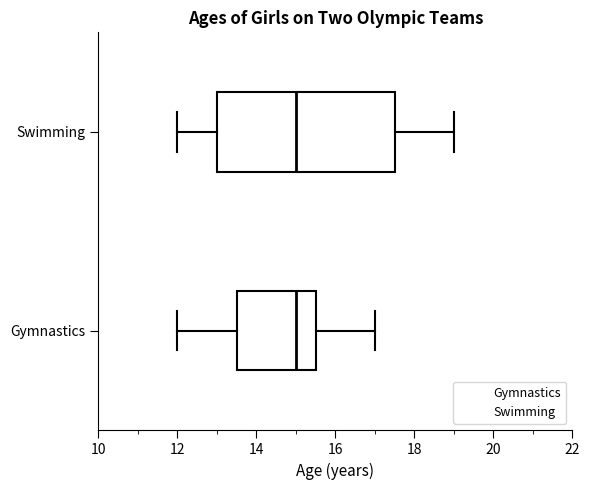

Where does the left whisker of the box for Gymnastics end on the x-axis? The values are not printed on the chart, so give them approximately, as read against the axis.

12.0